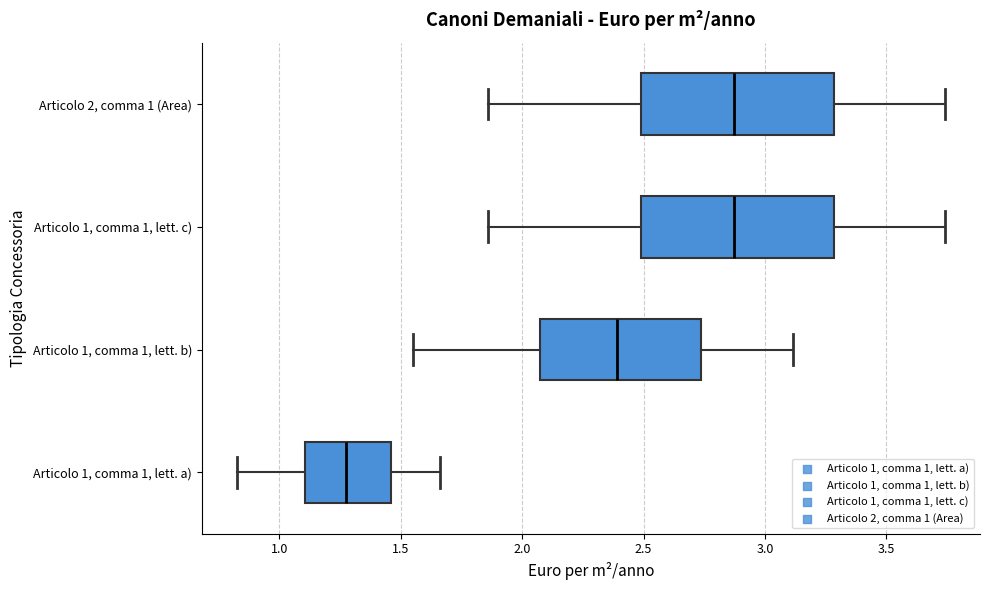

Reading bottom to top, read every box against the x-axis: the position of its median line, the range the box covers, and the ends of its whiskers. The values are not printed on the chart, so give them approximately, as read against the axis.

Articolo 1, comma 1, lett. a): median 1.30, box 1.10 to 1.45, whiskers 0.85 to 1.65
Articolo 1, comma 1, lett. b): median 2.40, box 2.05 to 2.75, whiskers 1.55 to 3.10
Articolo 1, comma 1, lett. c): median 2.85, box 2.50 to 3.30, whiskers 1.85 to 3.75
Articolo 2, comma 1 (Area): median 2.85, box 2.50 to 3.30, whiskers 1.85 to 3.75